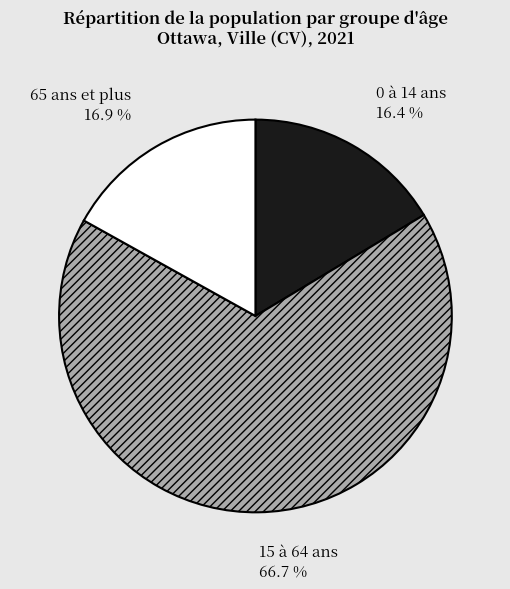

The 0 à 14 ans slice represents 16% of the pie. True or false?

True